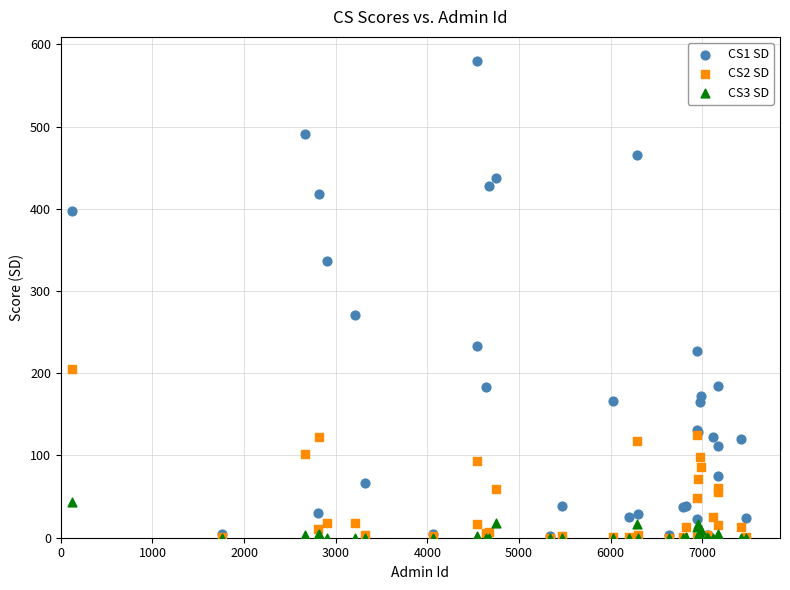

Across all series, what Y value is closest to 290?

271